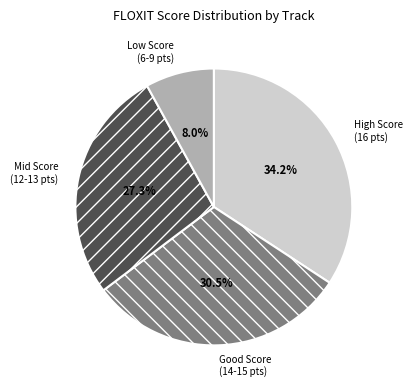

Is there any slice that represents more than half of the pie?

No